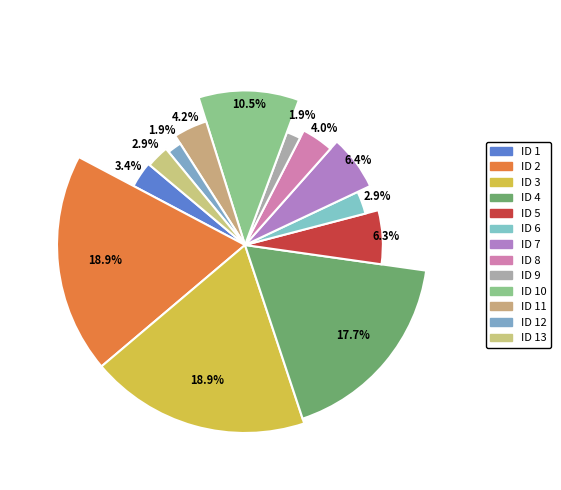

Rank the categories by value from lowest to highest.

ID 9, ID 12, ID 6, ID 13, ID 1, ID 8, ID 11, ID 5, ID 7, ID 10, ID 4, ID 2, ID 3